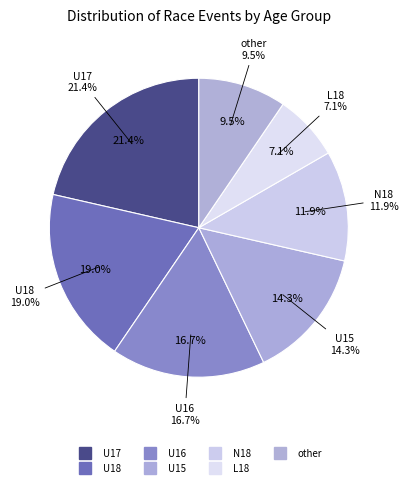

Which category has the smallest portion of the pie?

L18